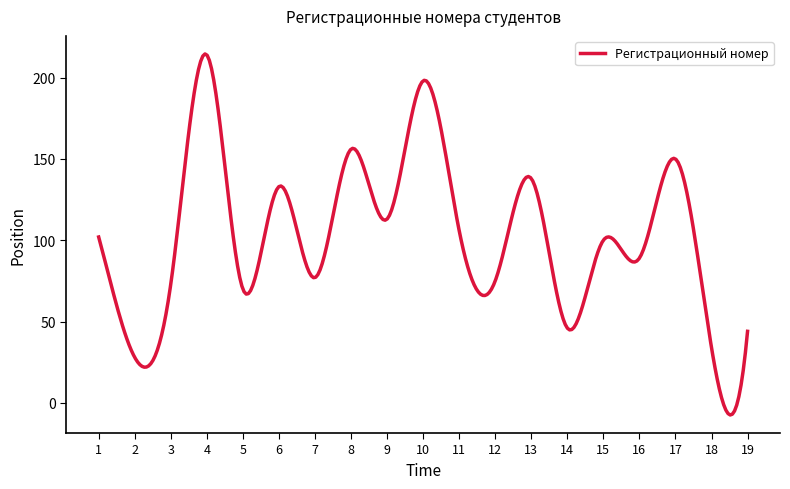

What is the smallest value displayed?

-7.4